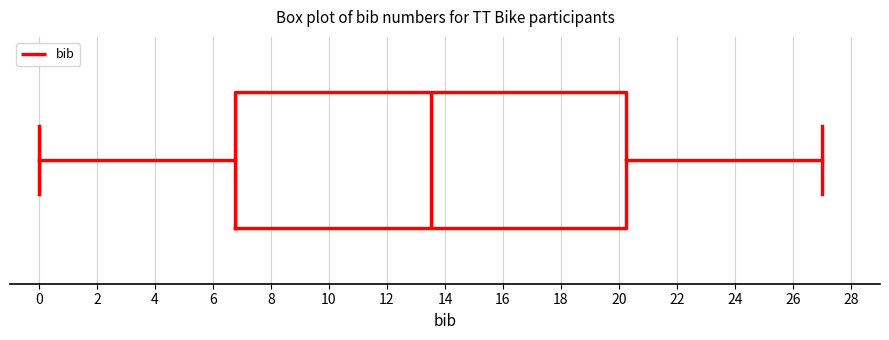

Where does the right whisker of the box end on the x-axis? The values are not printed on the chart, so give them approximately, as read against the axis.

27.0